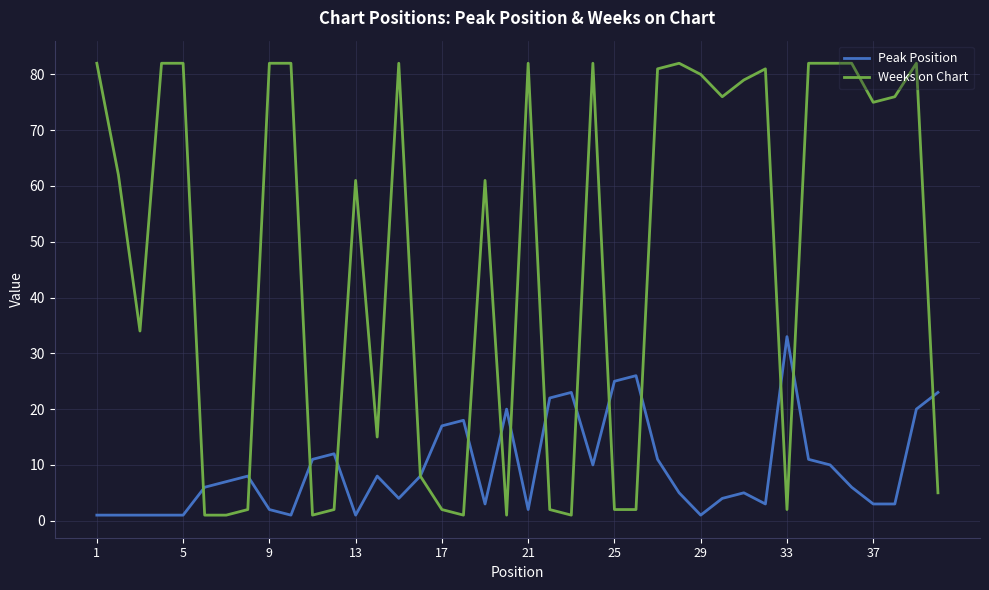

What is the maximum value for Weeks on Chart?

82